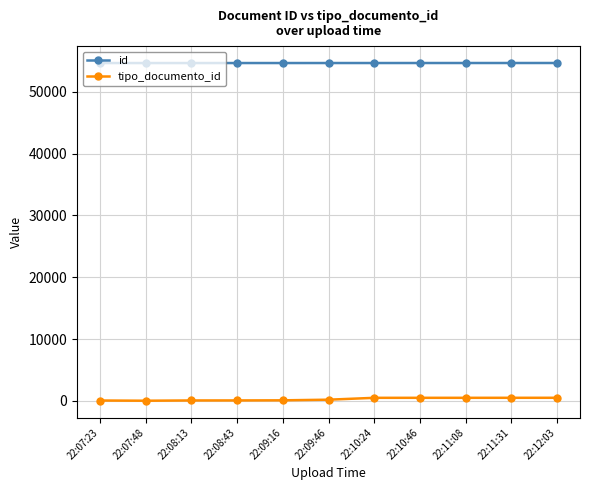

Rank the series at 22:08:43 from lowest to highest value.

tipo_documento_id, id